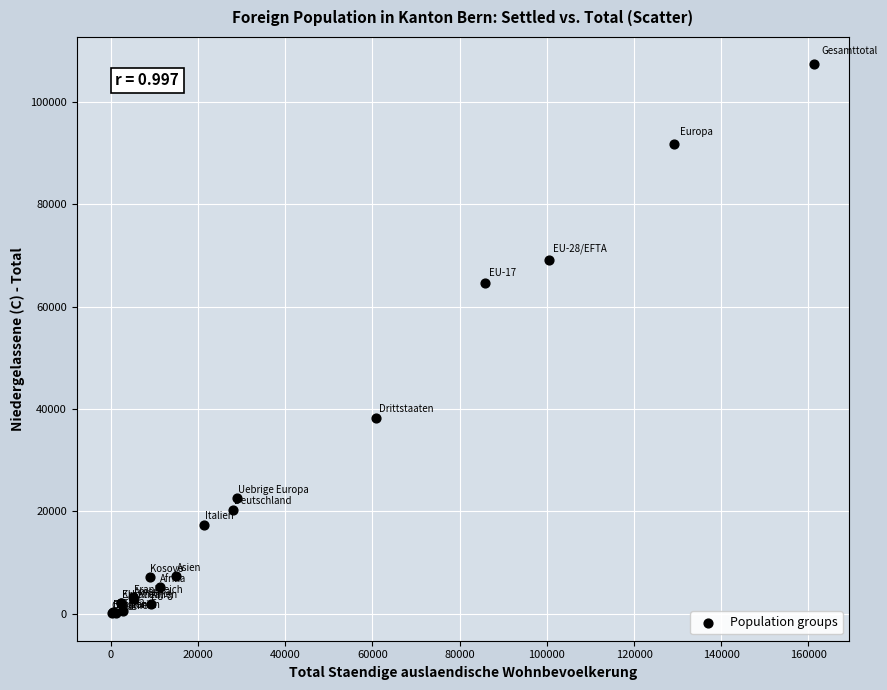

What Y value in the scatter plot is closest to 53712?

64540